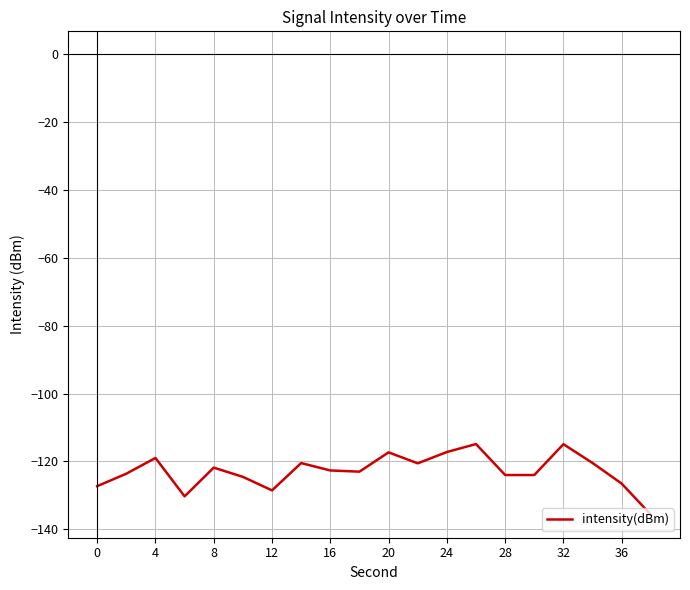

What is the minimum value shown in the chart?

-135.7